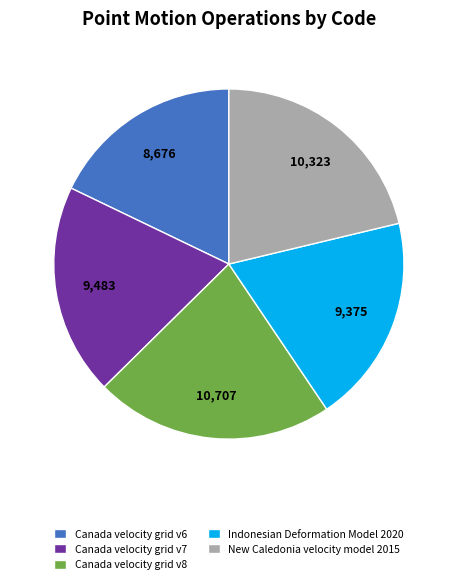

Is there any slice that represents more than half of the pie?

No